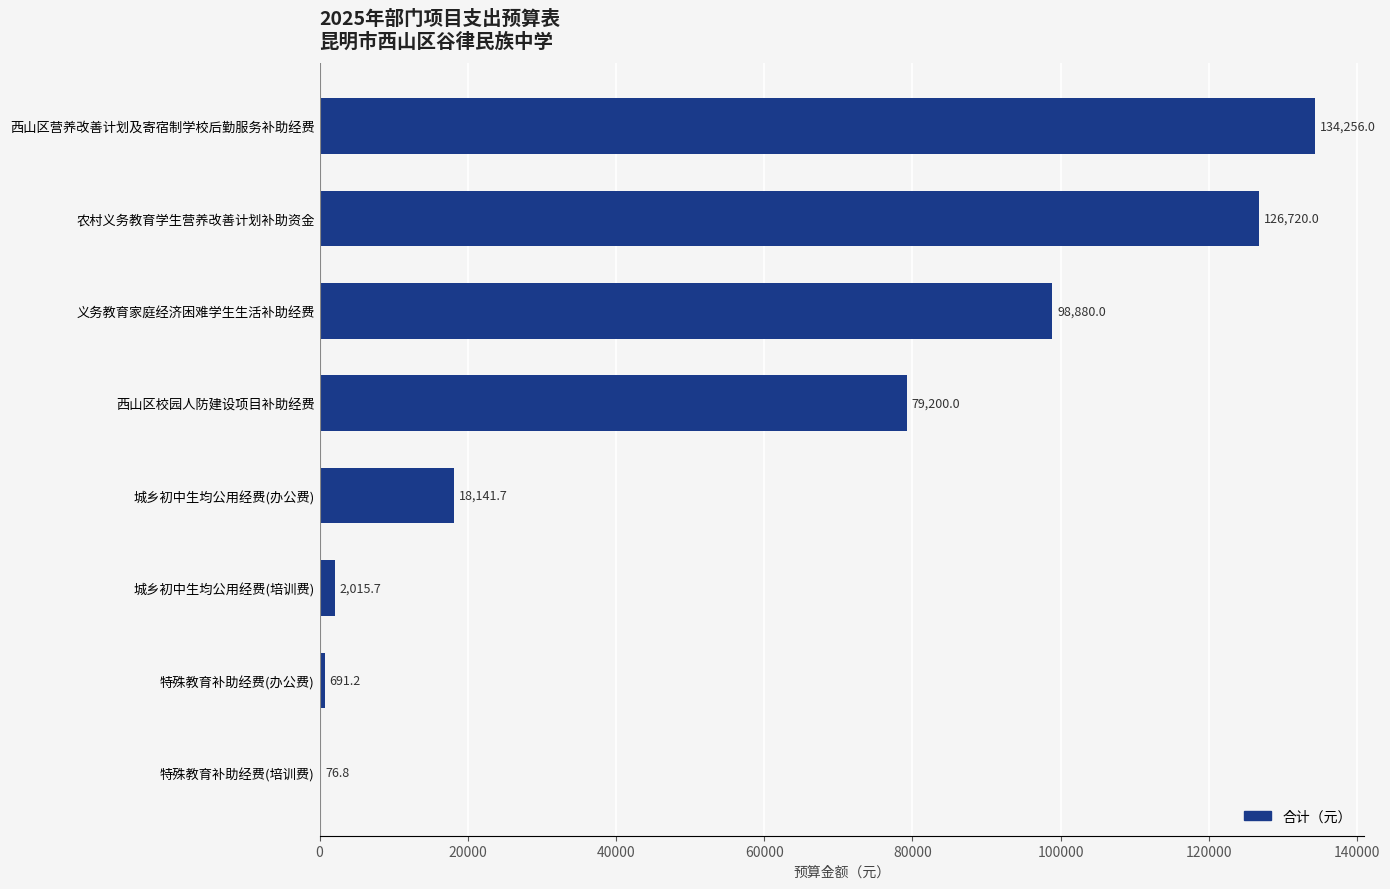

Reading bottom to top, extract all data points from this chart.

特殊教育补助经费(培训费)=76.8	特殊教育补助经费(办公费)=691.2	城乡初中生均公用经费(培训费)=2015.7	城乡初中生均公用经费(办公费)=18141.7	西山区校园人防建设项目补助经费=79200.0	义务教育家庭经济困难学生生活补助经费=98880.0	农村义务教育学生营养改善计划补助资金=126720.0	西山区营养改善计划及寄宿制学校后勤服务补助经费=134256.0